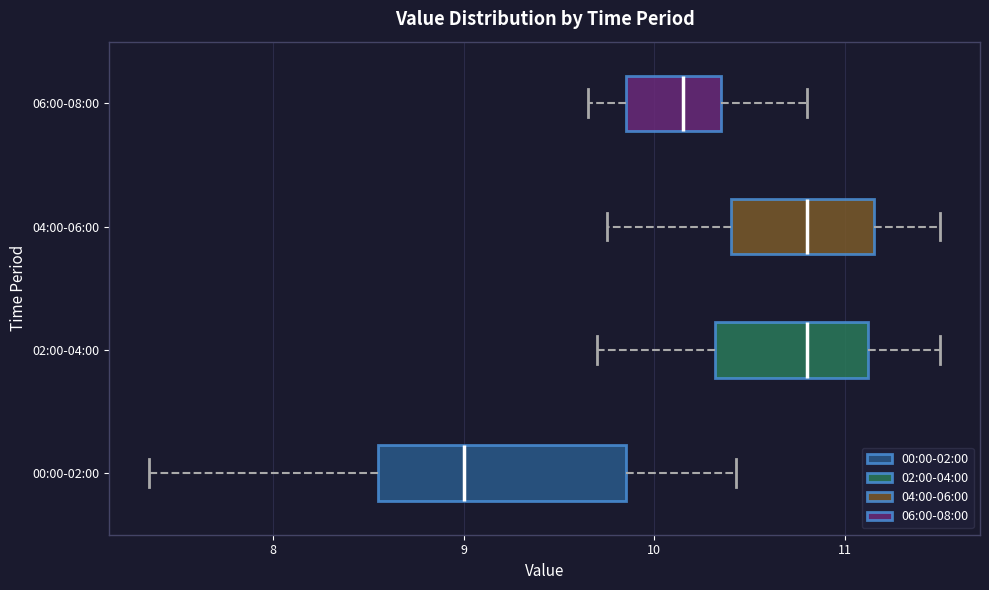

Reading bottom to top, read every box against the x-axis: the position of its median line, the range the box covers, and the ends of its whiskers. The values are not printed on the chart, so give them approximately, as read against the axis.

00:00-02:00: median 9.0, box 8.6 to 9.9, whiskers 7.4 to 10.4
02:00-04:00: median 10.8, box 10.3 to 11.1, whiskers 9.7 to 11.5
04:00-06:00: median 10.8, box 10.4 to 11.2, whiskers 9.8 to 11.5
06:00-08:00: median 10.2, box 9.9 to 10.4, whiskers 9.7 to 10.8